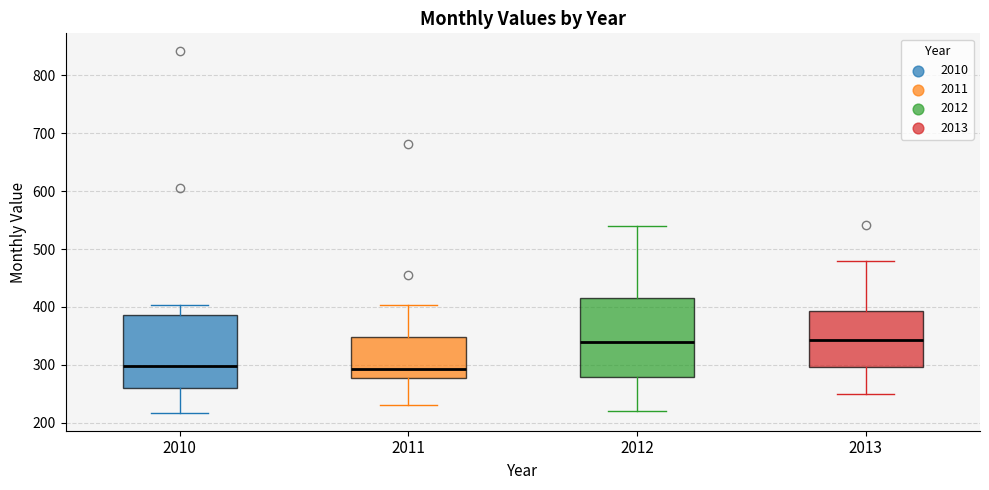

Where does the median line of the box at x = 2012 sit on the y-axis? The values are not printed on the chart, so give them approximately, as read against the axis.

340